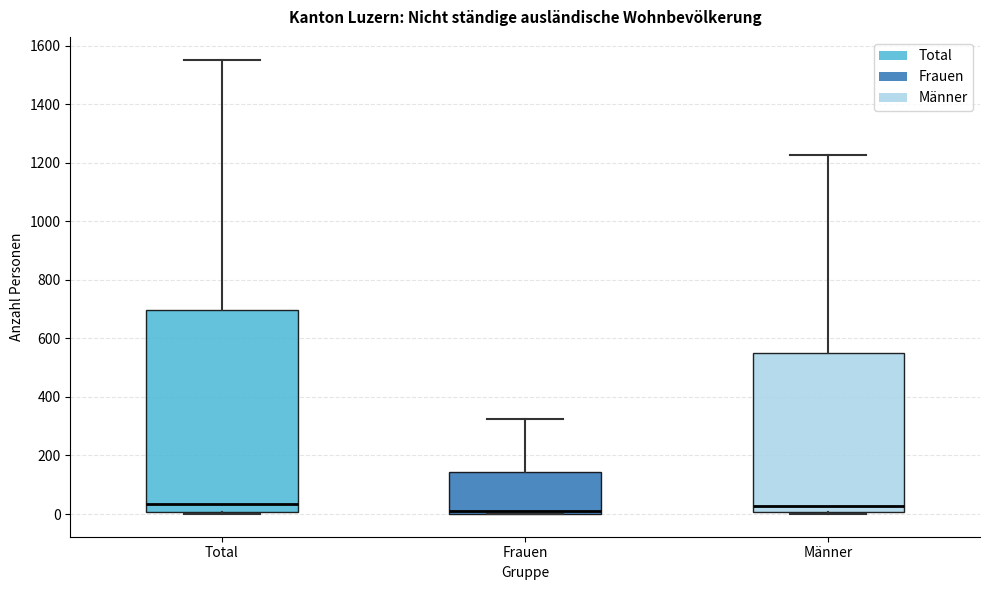

Which box is the tallest, from its lower edge to its upper edge?

Total